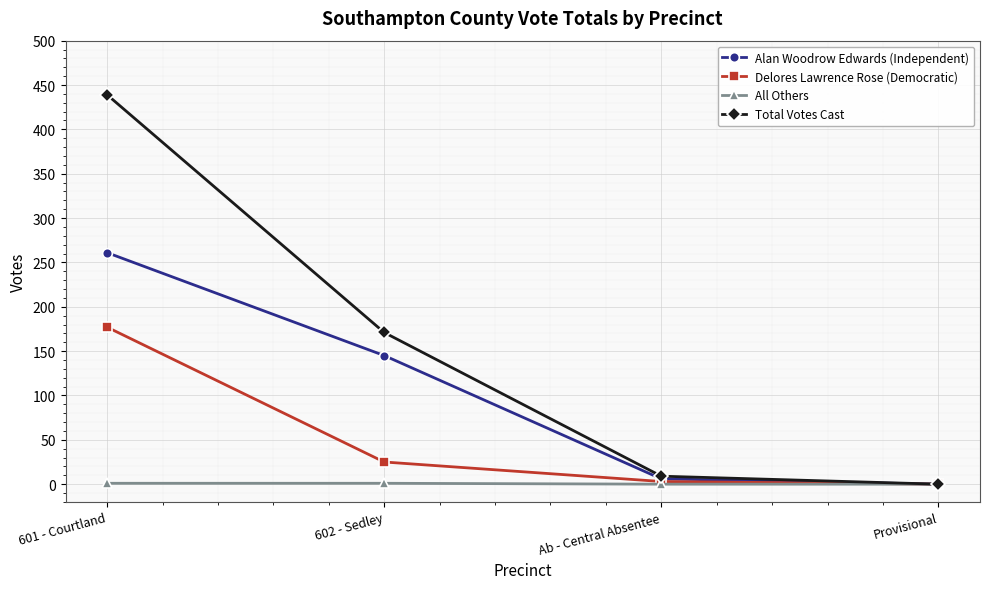

How many values in All Others are above zero?

2